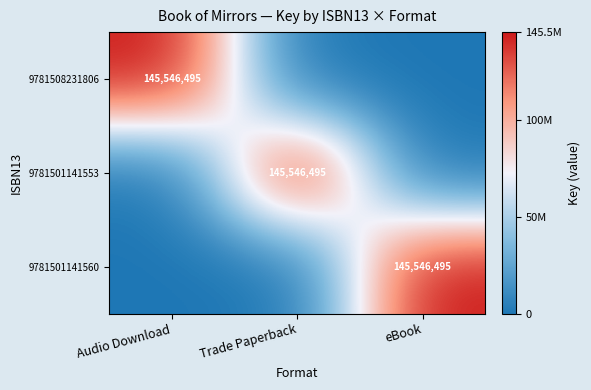

The 9781501141553 series shows 145546495 at Trade Paperback. True or false?

True